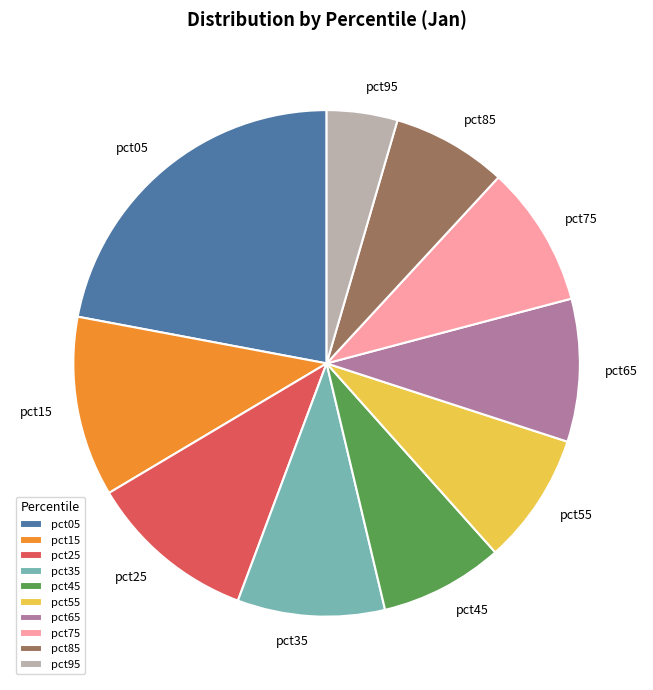

Between pct65 and pct85, which is larger?

pct65